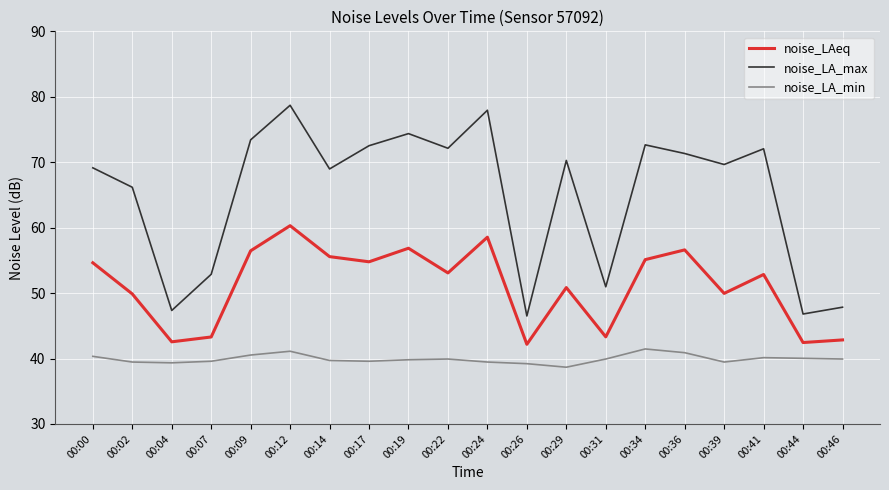

What is the maximum value shown in the chart?

78.7